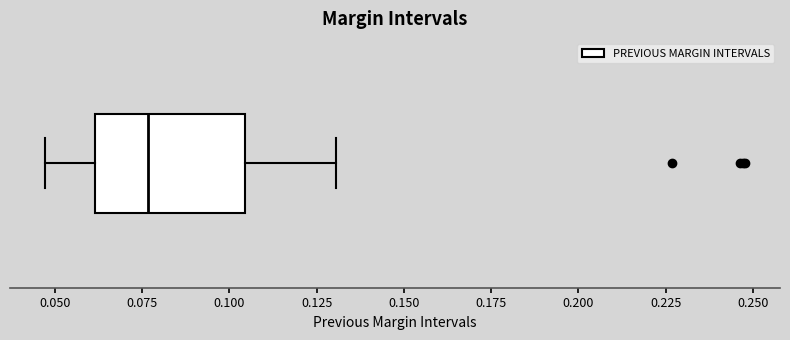

Read this box plot against the x-axis: the position of the median line, the range covered by the box, and the ends of both whiskers. The values are not printed on the chart, so give them approximately, as read against the axis.

median 0.075, box 0.060 to 0.105, whiskers 0.045 to 0.130